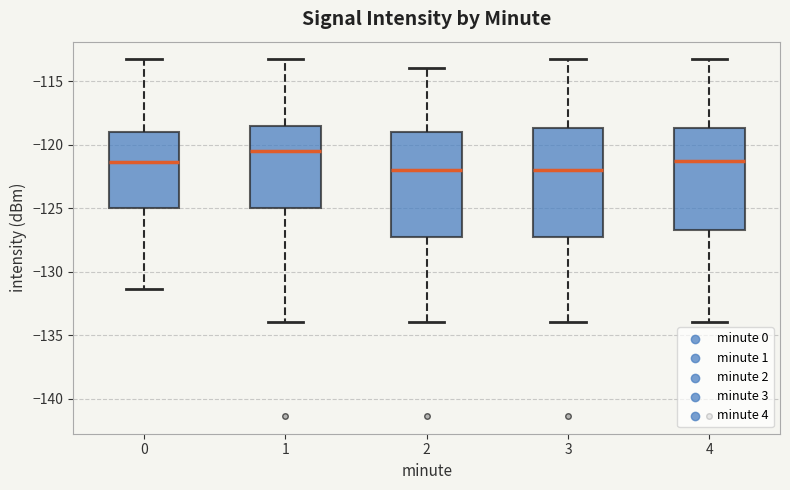

Reading left to right, read every box against the y-axis: the position of its median line, the range the box covers, and the ends of its whiskers. The values are not printed on the chart, so give them approximately, as read against the axis.

0: median -121.5, box -125.0 to -119.0, whiskers -131.5 to -113.5
1: median -120.5, box -125.0 to -118.5, whiskers -134.0 to -113.5
2: median -122.0, box -127.5 to -119.0, whiskers -134.0 to -114.0
3: median -122.0, box -127.5 to -118.5, whiskers -134.0 to -113.5
4: median -121.0, box -126.5 to -118.5, whiskers -134.0 to -113.5